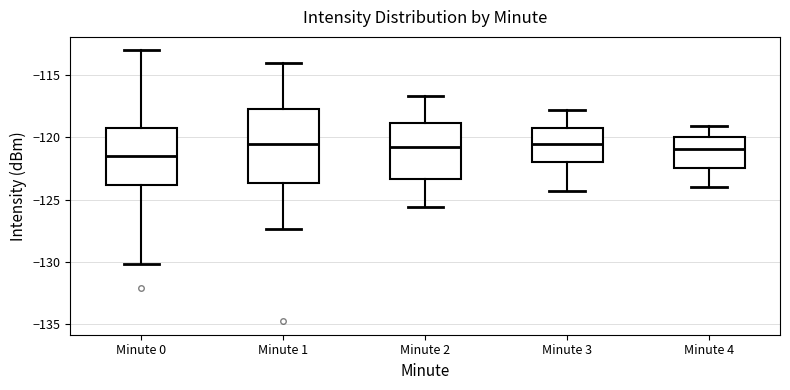

Where does the median line of the box for Minute 2 sit on the y-axis? The values are not printed on the chart, so give them approximately, as read against the axis.

-120.5